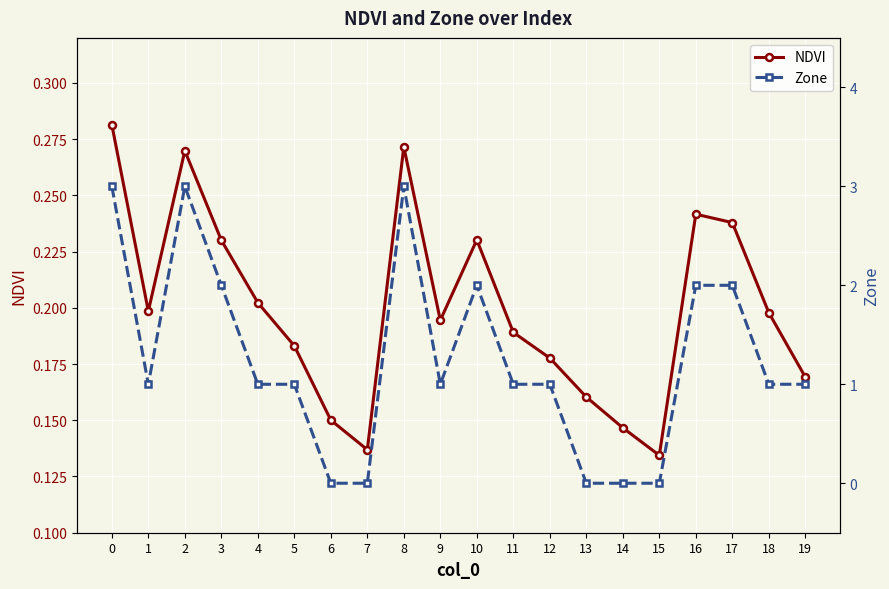

Where is NDVI nearest to the value 0?

15